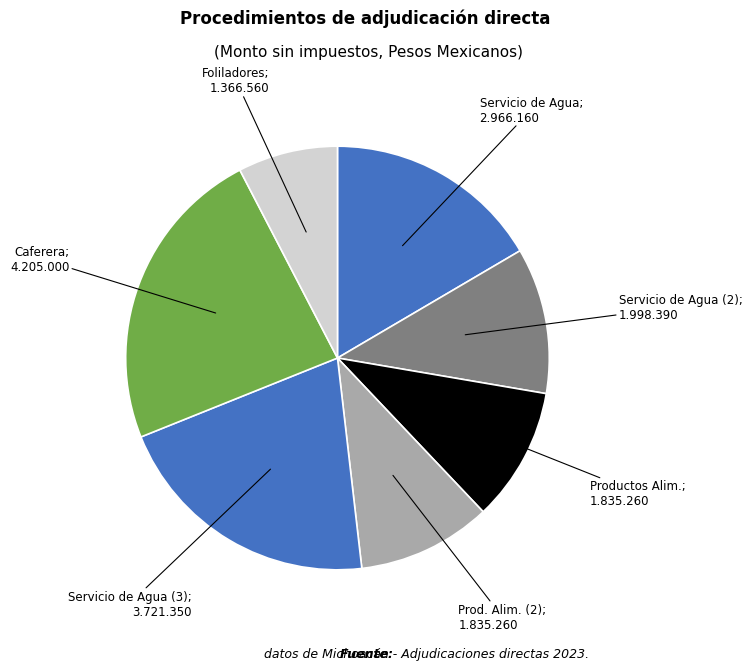

Which category has the smallest portion of the pie?

Foliladores 6 digitos